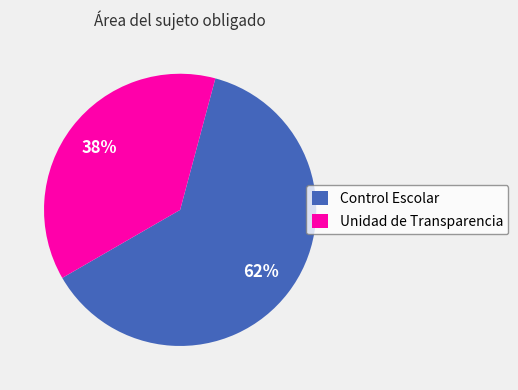

Is it true that Control Escolar is 74% of the pie?

False